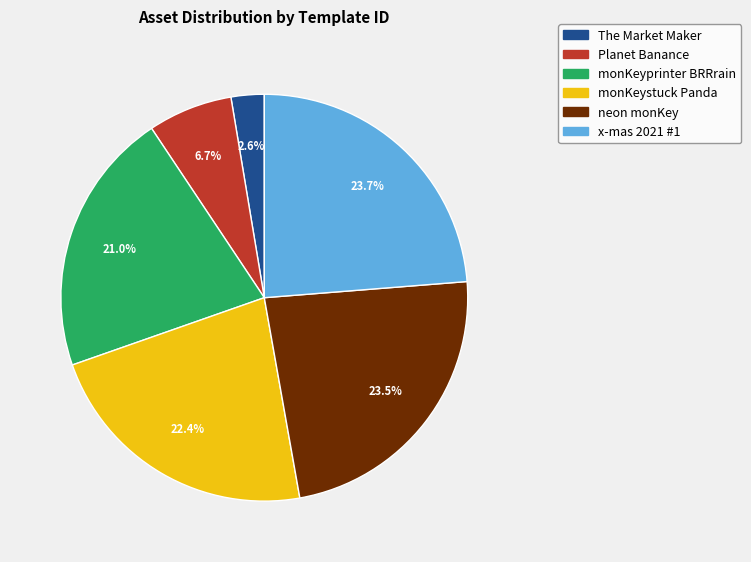

Combined, do monKeystuck Panda and Planet Banance account for over 50%?

No